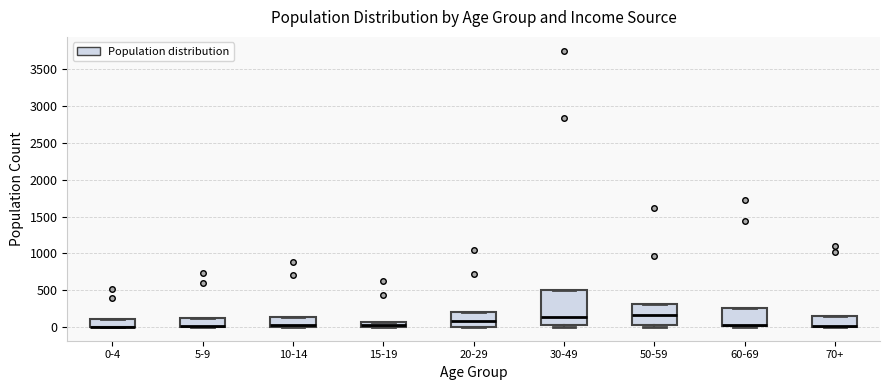

Which box is the tallest, from its lower edge to its upper edge?

30-49